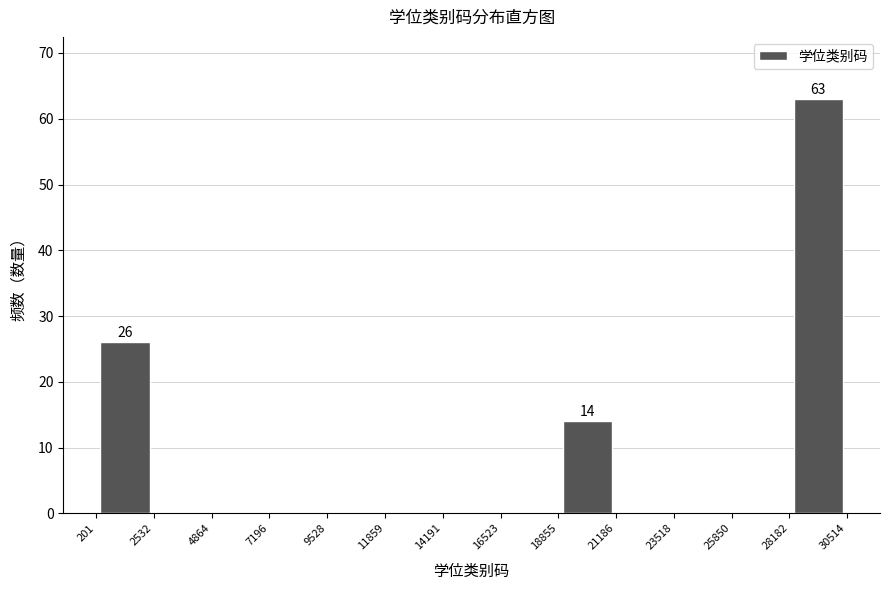

Over which range of the x-axis is the bar tallest?

28182 to 30514